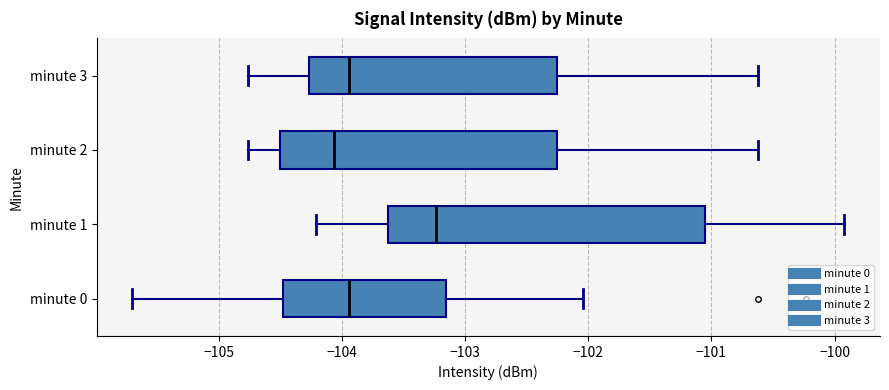

Reading bottom to top, transcribe this box plot: for each box, give where its median line is, the range the box spans, and where its two whiskers end, as read against the x-axis. The values are not printed on the chart, so give them approximately, as read against the axis.

minute 0: median -103.9, box -104.5 to -103.2, whiskers -105.7 to -102.0
minute 1: median -103.2, box -103.6 to -101.1, whiskers -104.2 to -99.9
minute 2: median -104.1, box -104.5 to -102.3, whiskers -104.8 to -100.6
minute 3: median -103.9, box -104.3 to -102.3, whiskers -104.8 to -100.6